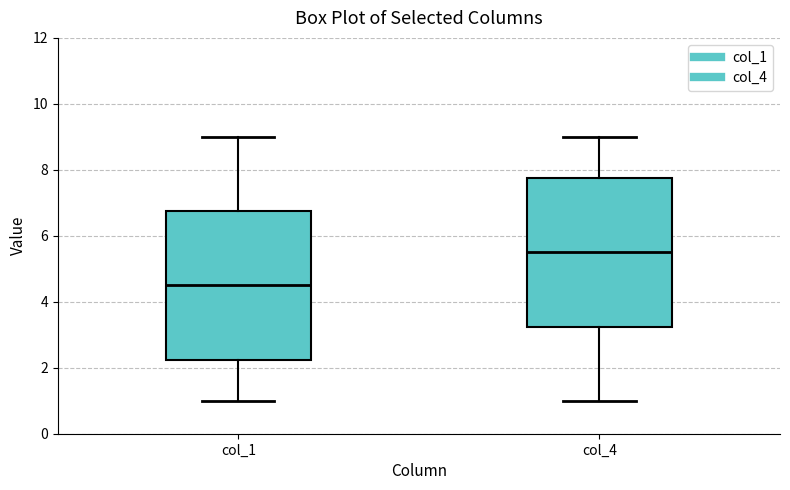

Reading left to right, transcribe this box plot: for each box, give where its median line is, the range the box spans, and where its two whiskers end, as read against the y-axis. The values are not printed on the chart, so give them approximately, as read against the axis.

col_1: median 4.6, box 2.2 to 6.8, whiskers 1.0 to 9.0
col_4: median 5.6, box 3.2 to 7.8, whiskers 1.0 to 9.0